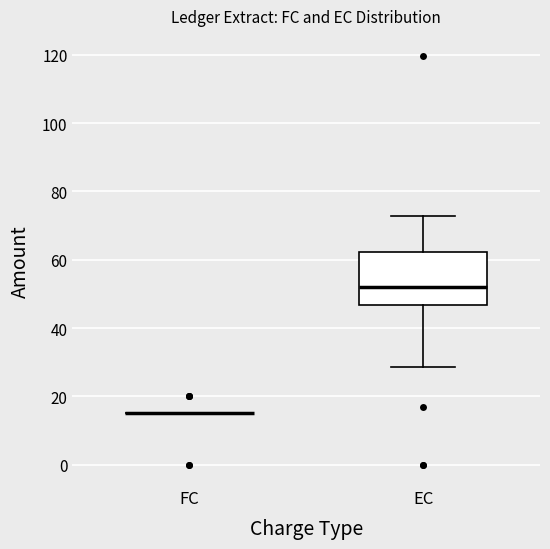

Reading left to right, read every box against the y-axis: the position of its median line, the range the box covers, and the ends of its whiskers. The values are not printed on the chart, so give them approximately, as read against the axis.

FC: box collapsed to a line at 16, whiskers 16 to 16
EC: median 52, box 46 to 62, whiskers 28 to 72